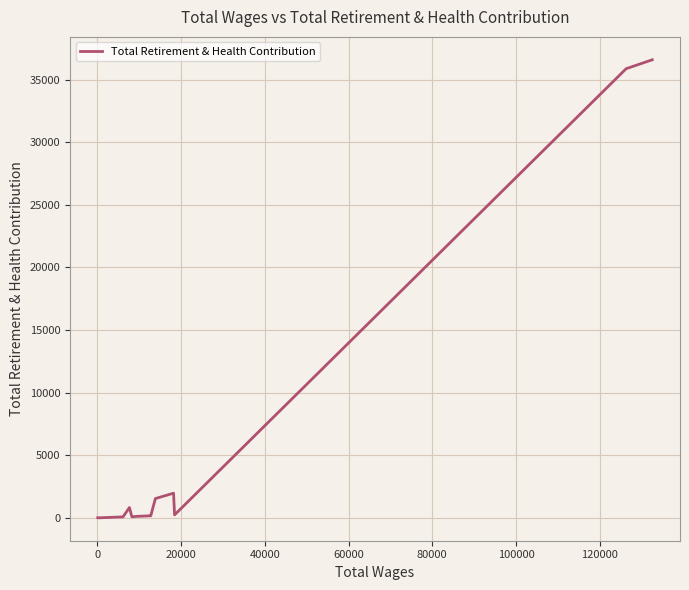

What is the difference between the maximum and minimum values?

36577